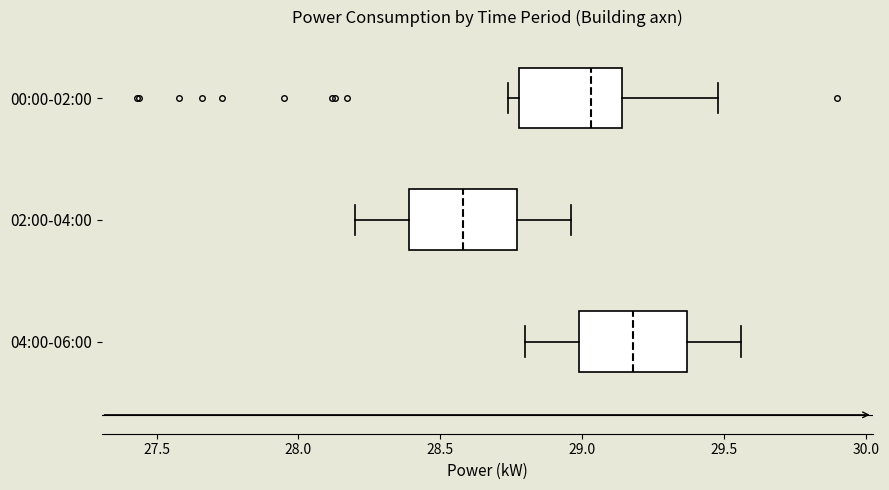

Where is the left edge of the box for 04:00-06:00 on the x-axis? The values are not printed on the chart, so give them approximately, as read against the axis.

29.00